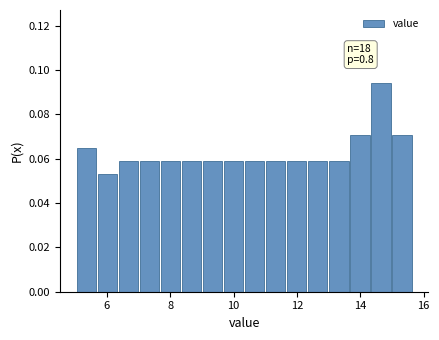

Around what value on the x-axis is the tallest bar? Give the approximate position of its centre, as read against the axis.

14.6